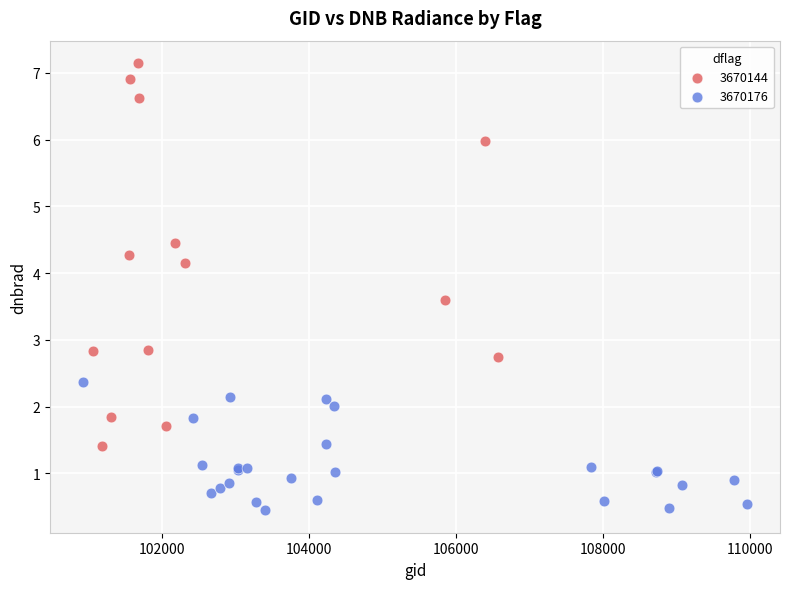

Which series reaches the maximum Y coordinate?

3670144